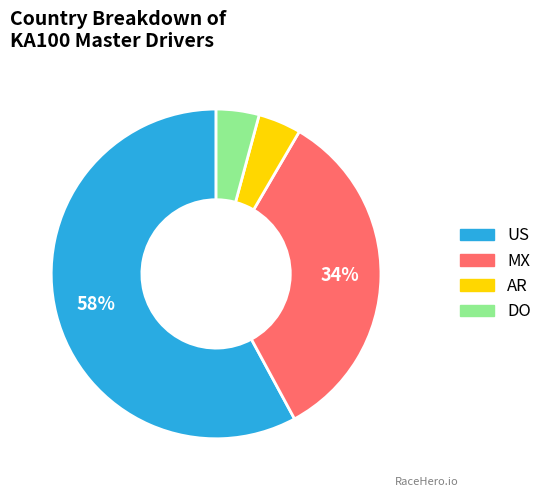

Is there any slice that represents more than half of the pie?

Yes